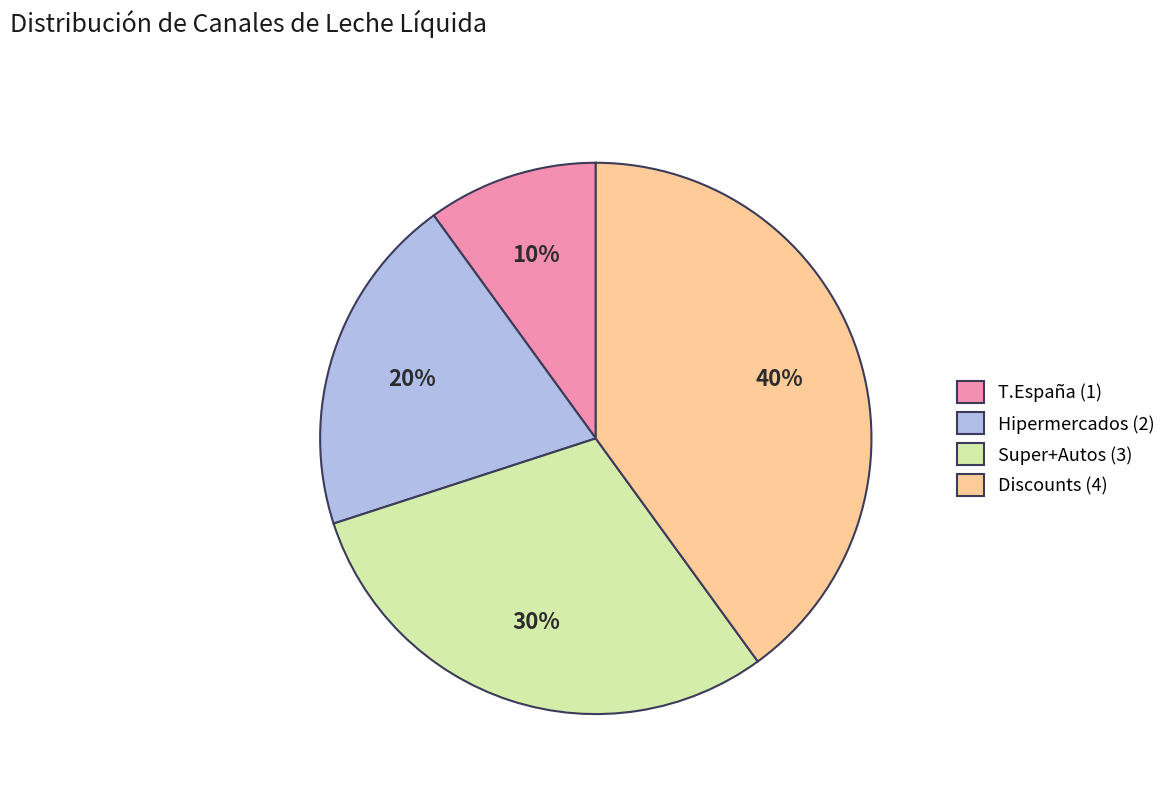

What is the largest slice in the pie chart?

Discounts